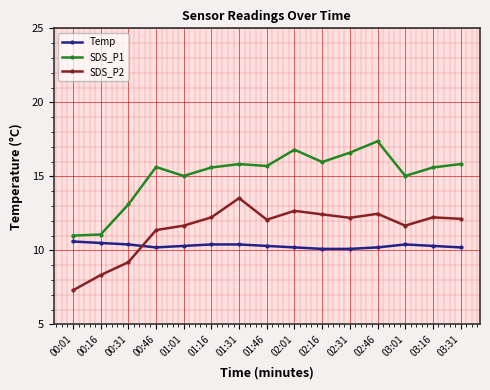

Is it true that SDS_P1 equals 9.6 at 01:01?

False